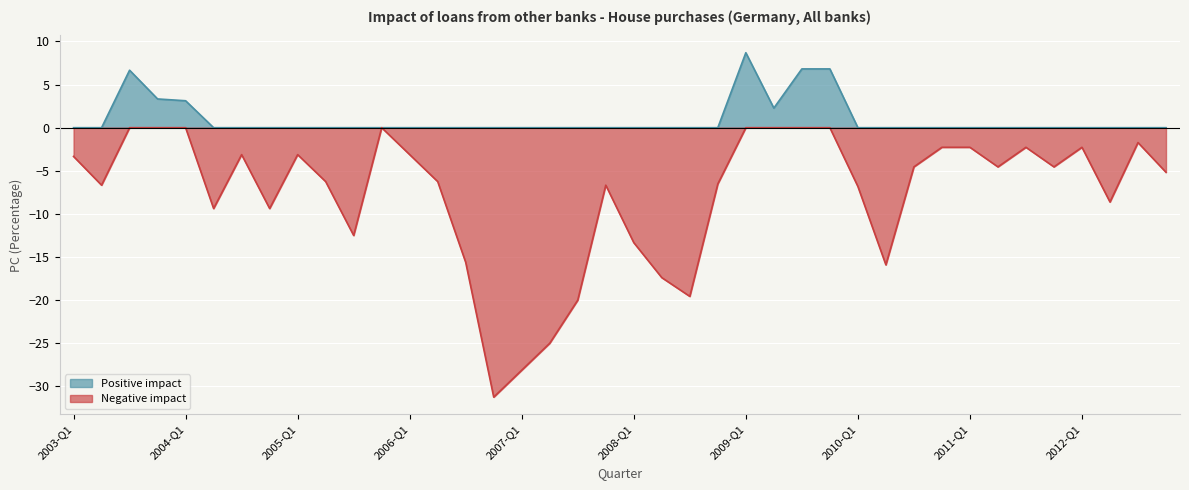

Which category has the highest value across all series?

2009-Q1